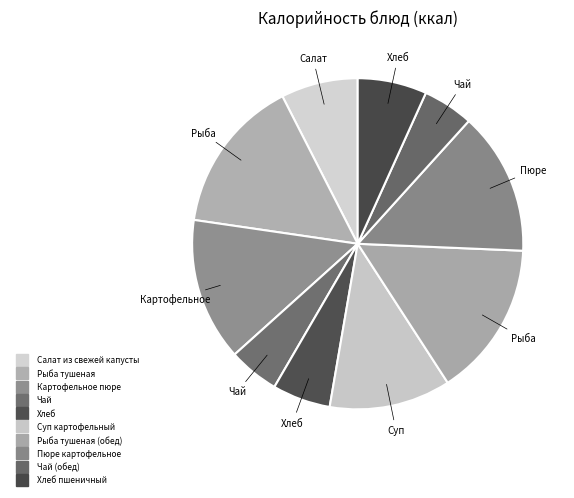

Is there any slice that represents more than half of the pie?

No